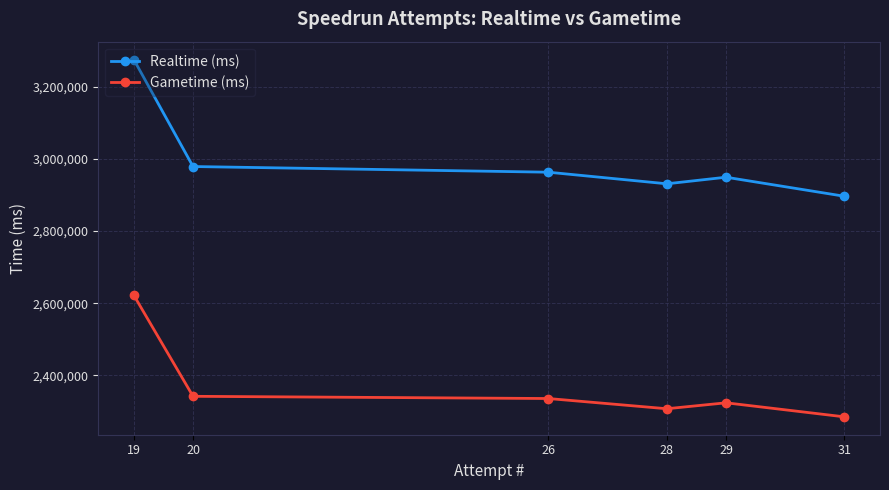

Reading left to right, what are all the values shown in this chart?

Realtime (ms): 19=3276281	20=2979286	26=2963526	28=2931352	29=2949616	31=2896739
Gametime (ms): 19=2622030	20=2341450	26=2335300	28=2306940	29=2323420	31=2284410